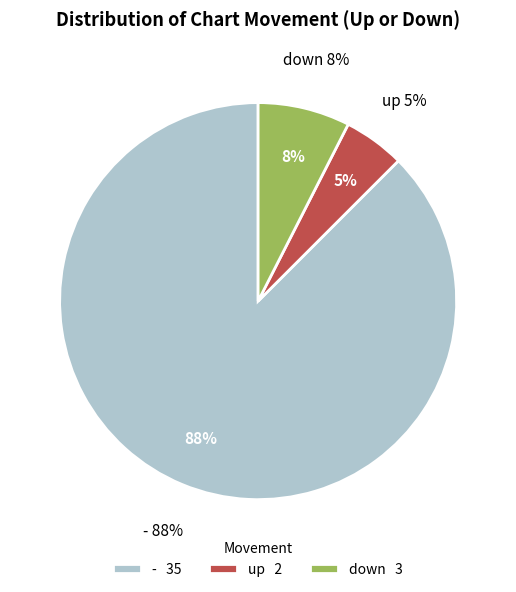

Which category has the biggest portion of the pie?

-